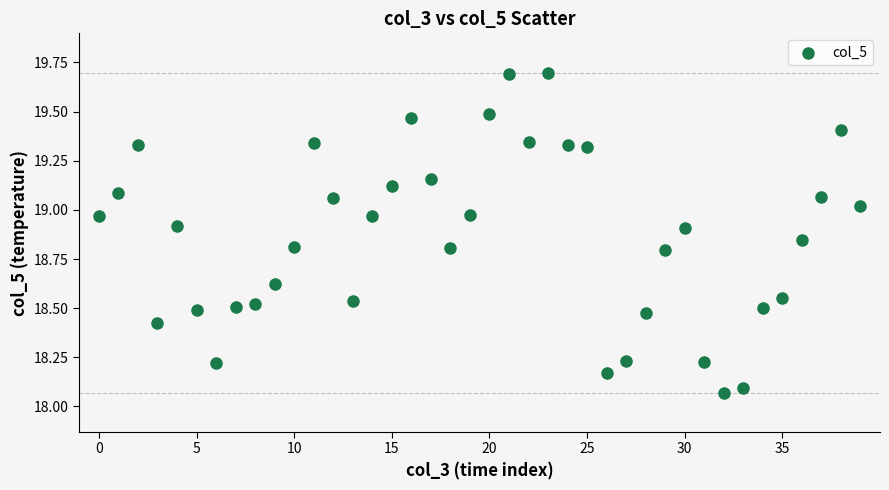

What is the range of Y values (max minus min)?

1.6